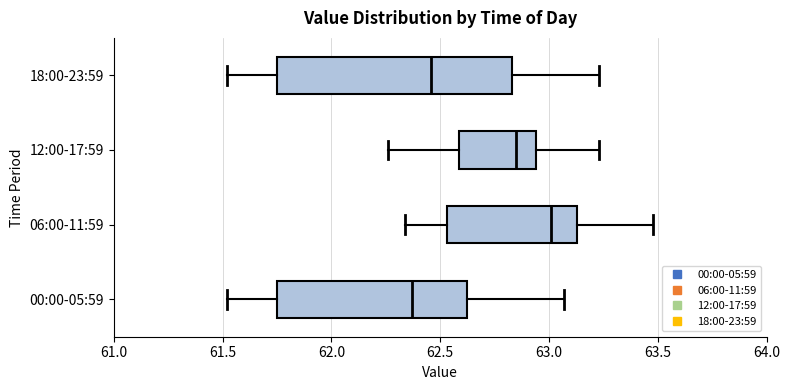

Where is the right edge of the box for 18:00-23:59 on the x-axis? The values are not printed on the chart, so give them approximately, as read against the axis.

62.85